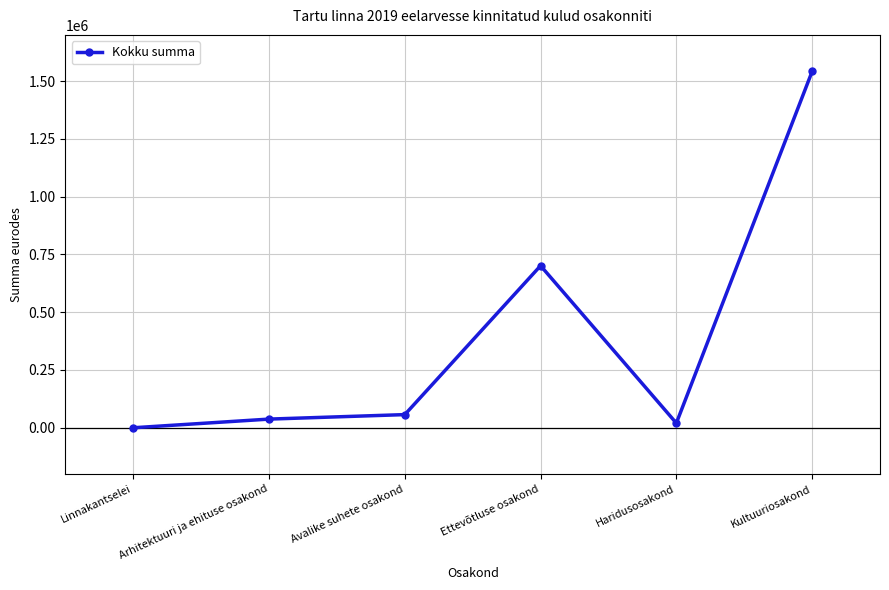

How many values are above zero?

5